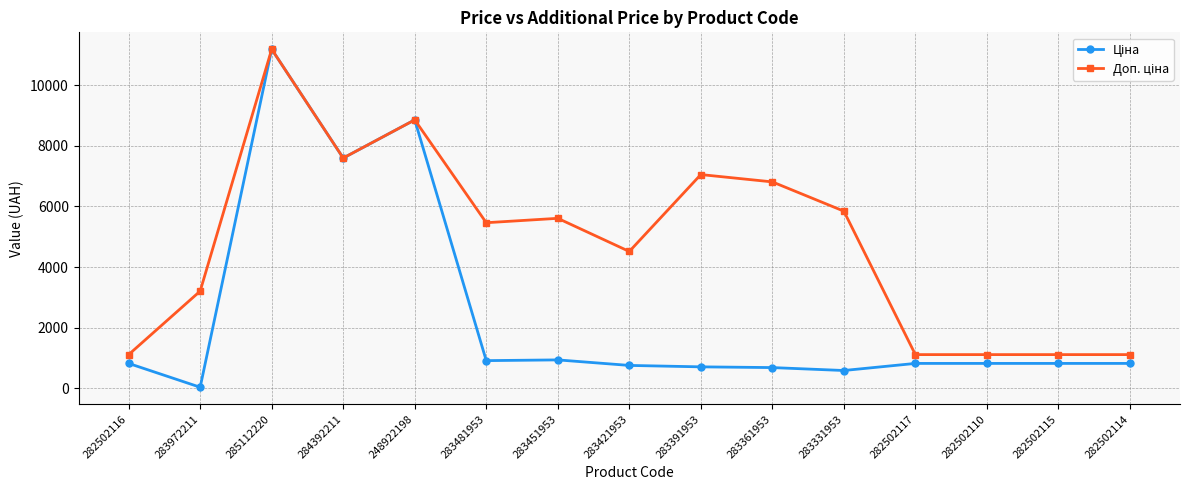

Which label corresponds to the largest value in the chart?

285112220